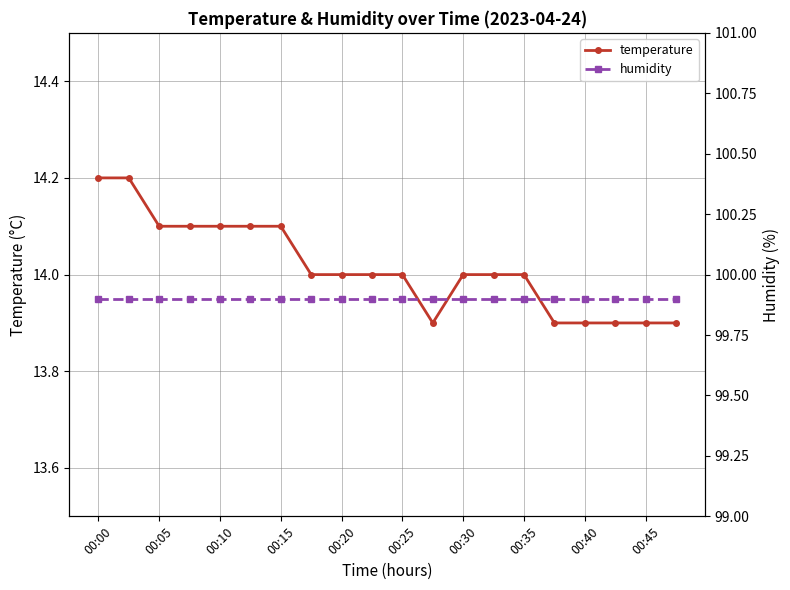

How many lines are shown in the chart?

2